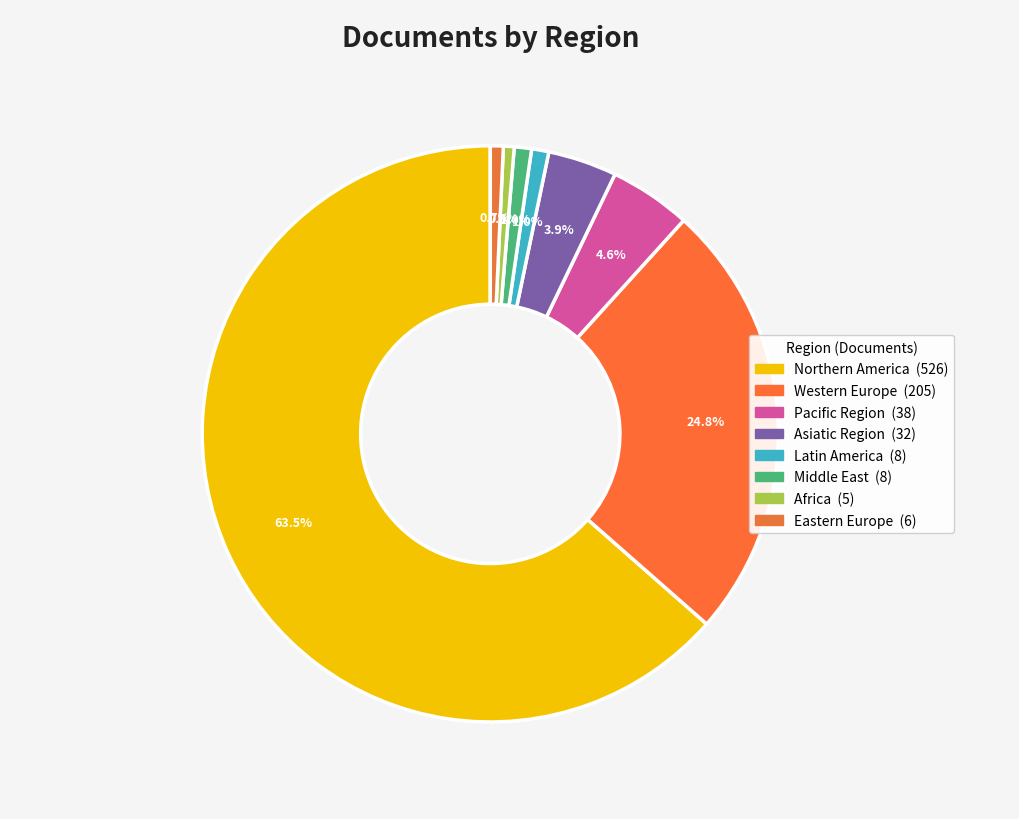

Does any single category account for the majority?

Yes